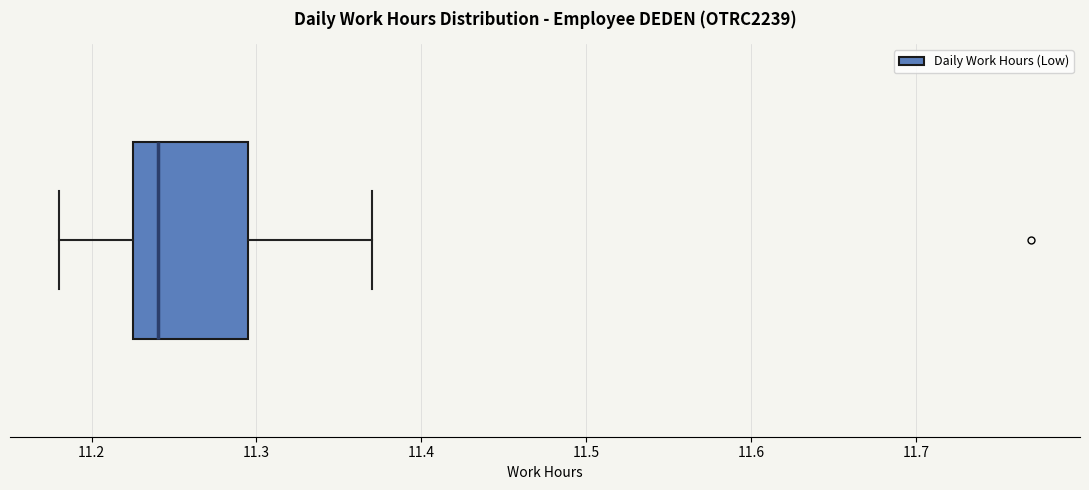

Where does the median line of the box sit on the x-axis? The values are not printed on the chart, so give them approximately, as read against the axis.

11.24